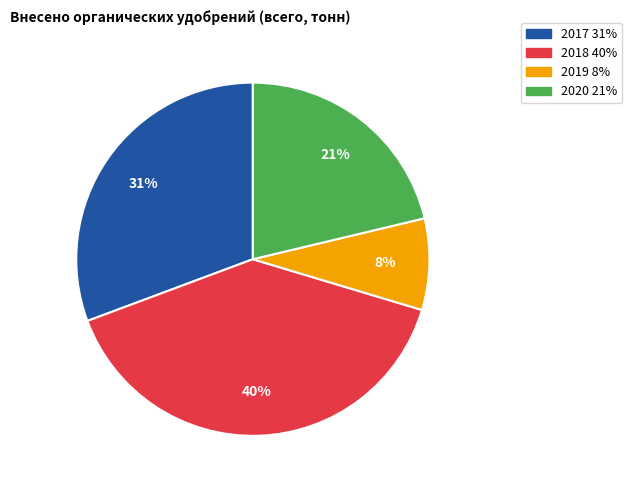

Rank the categories by value from lowest to highest.

2019, 2020, 2017, 2018